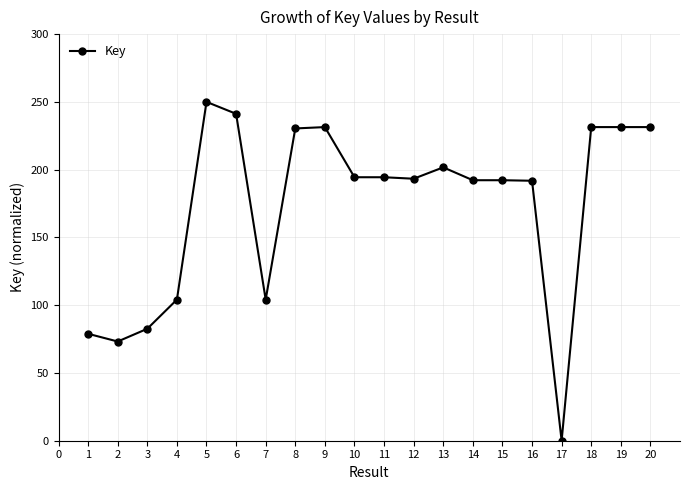

What is the value of the 18th point from the left?

231.4